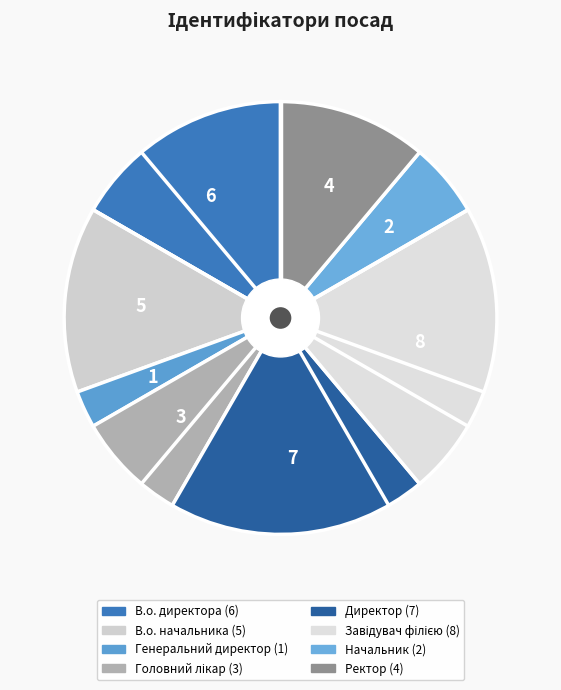

To the nearest percent, what is the difference between the В.о. начальника and В.о. директора slice percentages?

3%